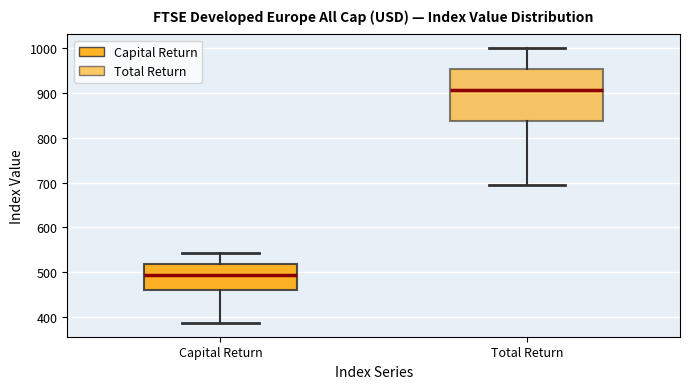

Which box has the highest median line?

Total Return